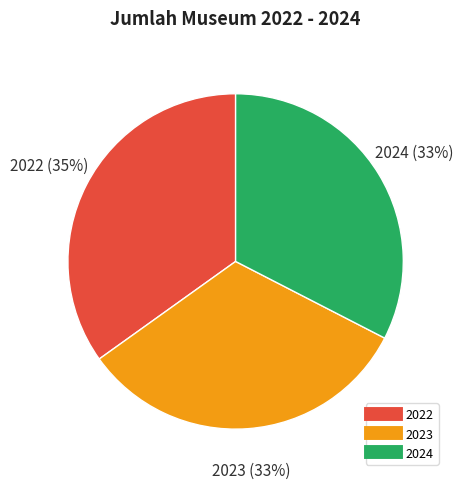

Do 2024 and 2023 together represent more than half of the pie?

Yes